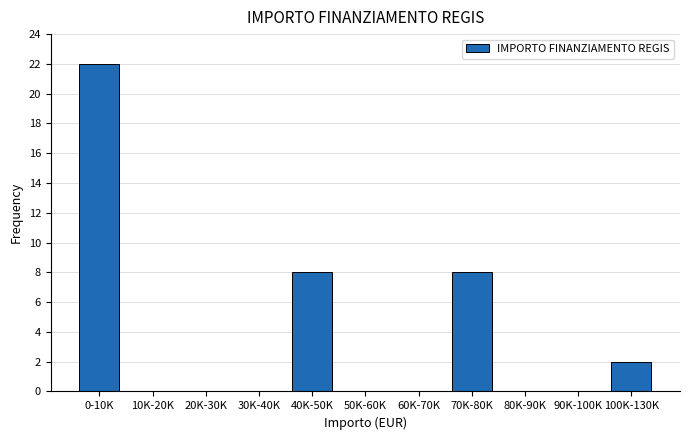

Reading left to right, list all the values displayed in this chart.

0-10K=22	10K-20K=0	20K-30K=0	30K-40K=0	40K-50K=8	50K-60K=0	60K-70K=0	70K-80K=8	80K-90K=0	90K-100K=0	100K-130K=2